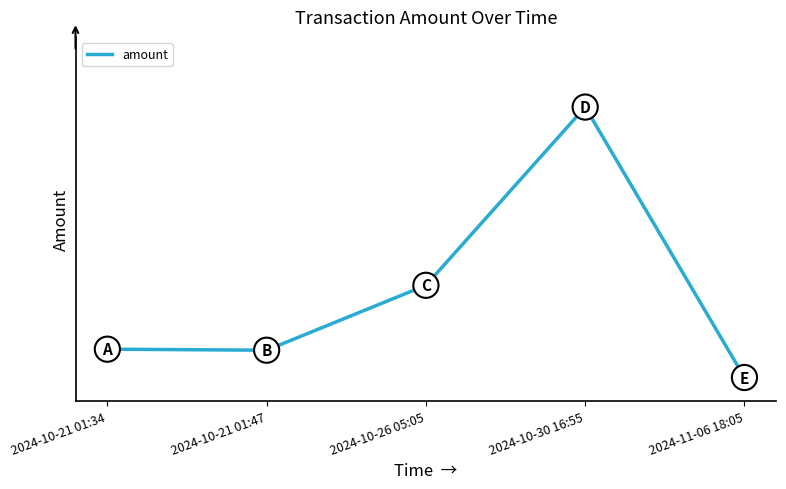

Does the chart have visible grid lines?

No